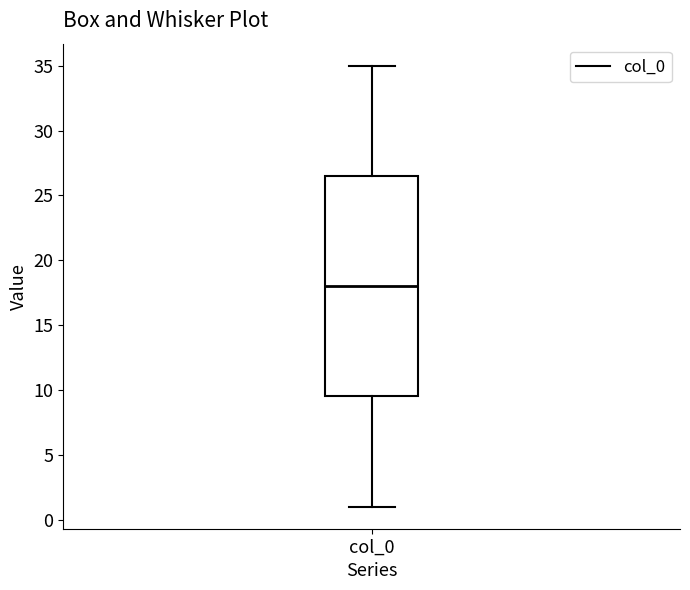

Where does the median line of the box for col_0 sit on the y-axis? The values are not printed on the chart, so give them approximately, as read against the axis.

18.0